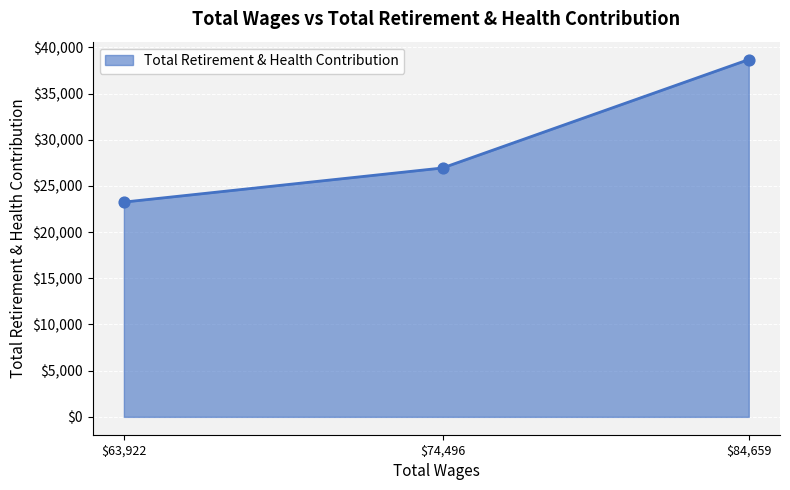

Which has a higher value, 74496.0 or 63922.0?

74496.0